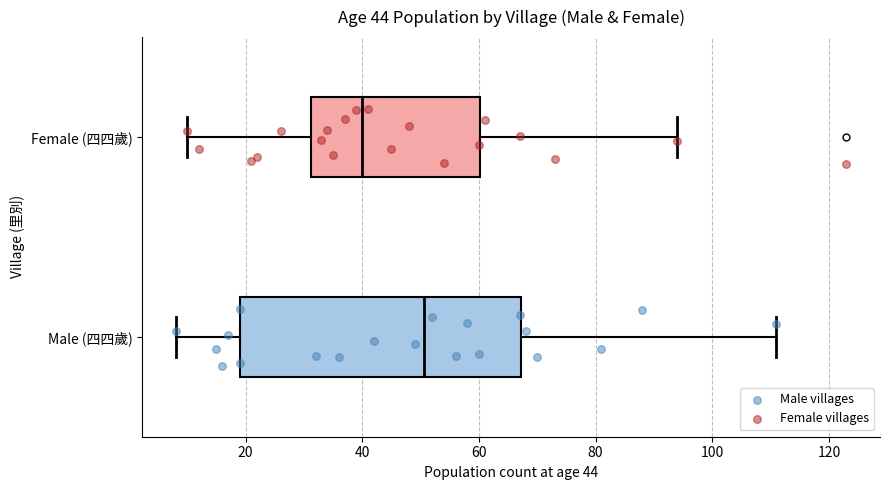

Which box's median line is the furthest to the right?

Male (四四歲)